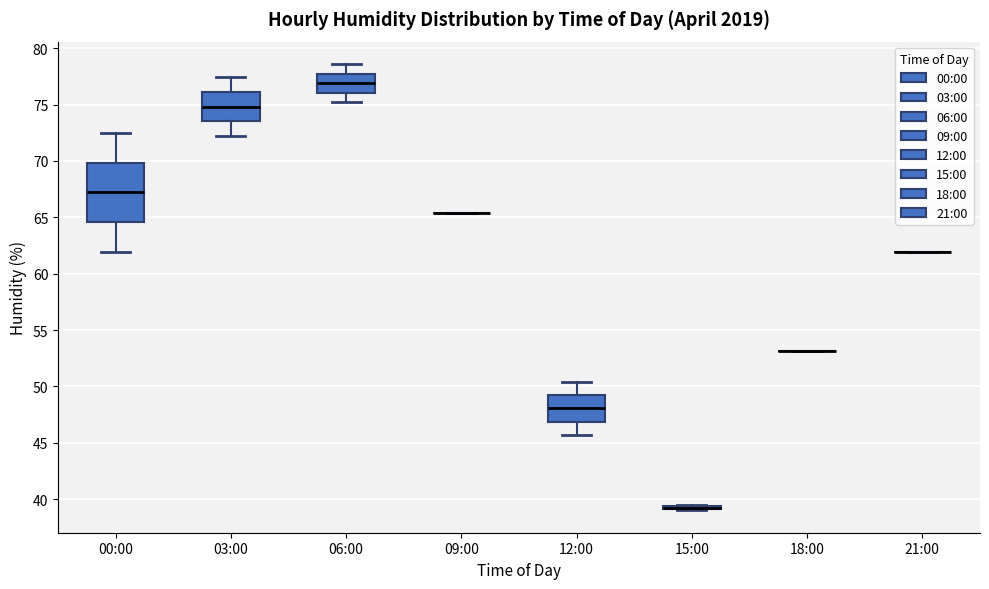

Which box is the tallest, from its lower edge to its upper edge?

00:00